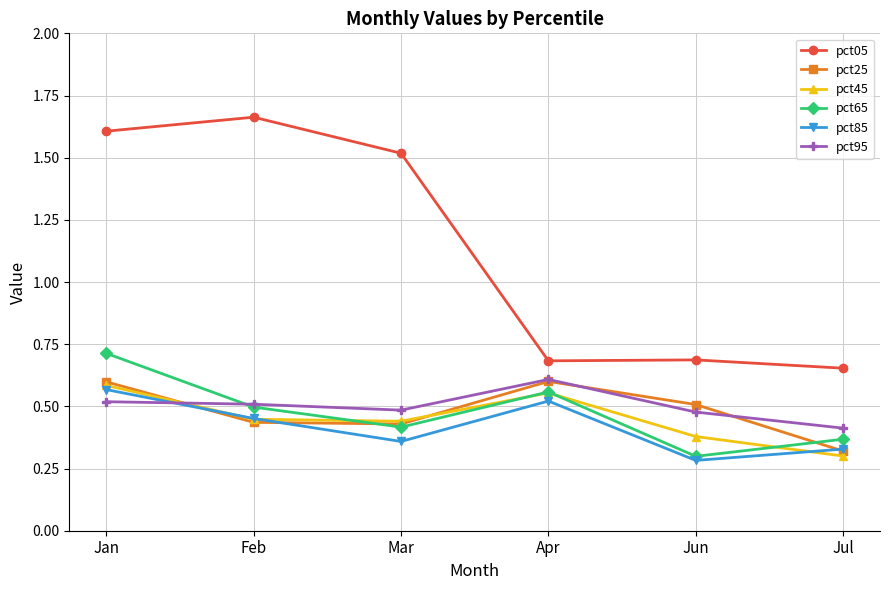

Which series has the widest spread of values?

pct05